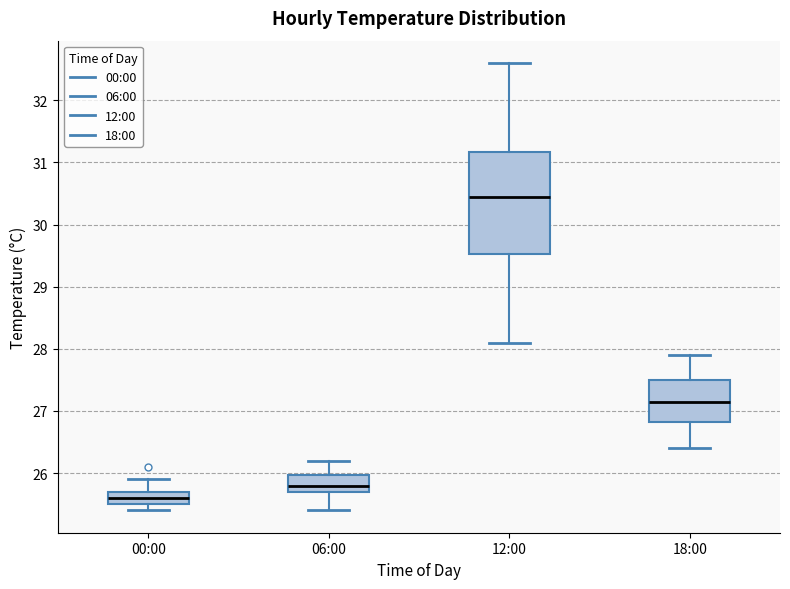

Comparing the boxes themselves (not the whiskers), which one is the tallest?

12:00